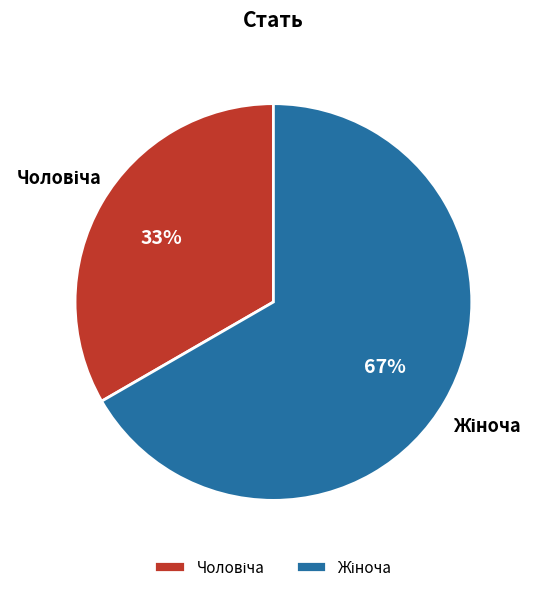

To the nearest percent, what is the average slice percentage?

50%